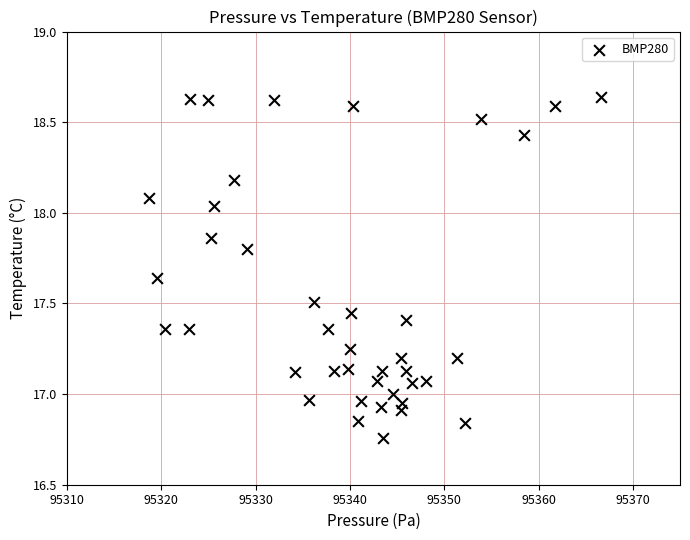

What is the range of Y values (max minus min)?

1.9